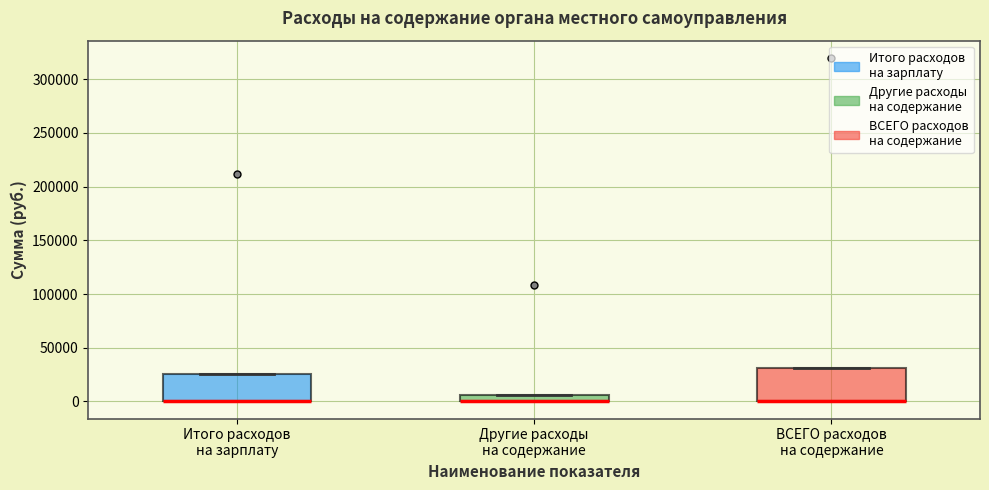

Comparing the boxes themselves (not the whiskers), which one is the tallest?

ВСЕГО расходов на содержание